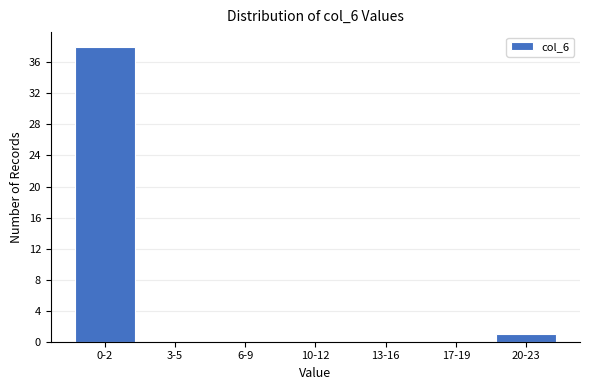

Reading left to right, extract all data points from this chart.

0-2=38	3-5=0	6-9=0	10-12=0	13-16=0	17-19=0	20-23=1